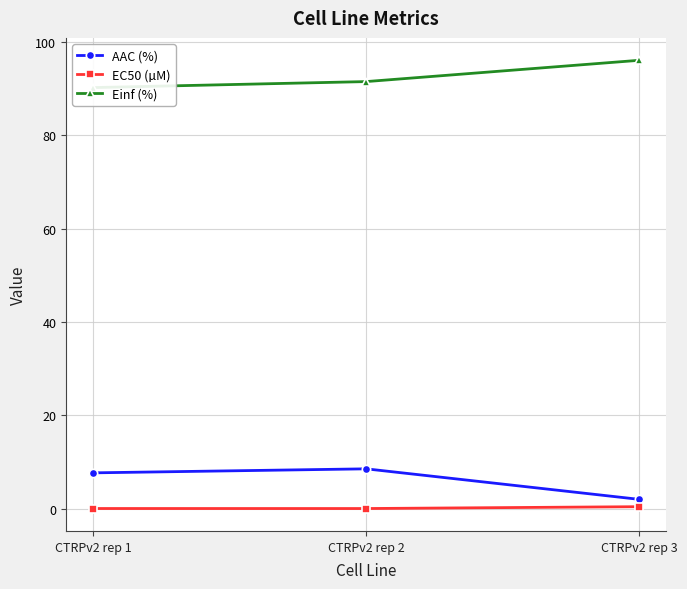

Rank the categories by EC50 (µM) value from lowest to highest.

CTRPv2 rep 2, CTRPv2 rep 1, CTRPv2 rep 3